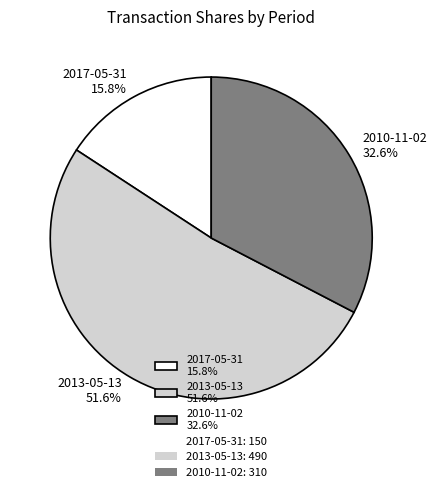

Does 2013-05-13 account for over 50% of the chart?

Yes